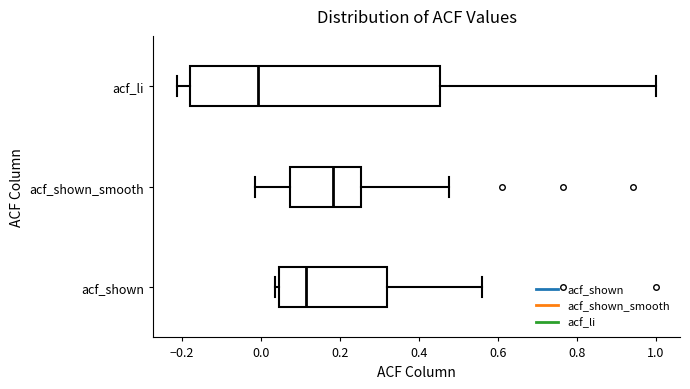

Where is the left edge of the box for acf_shown on the x-axis? The values are not printed on the chart, so give them approximately, as read against the axis.

0.04